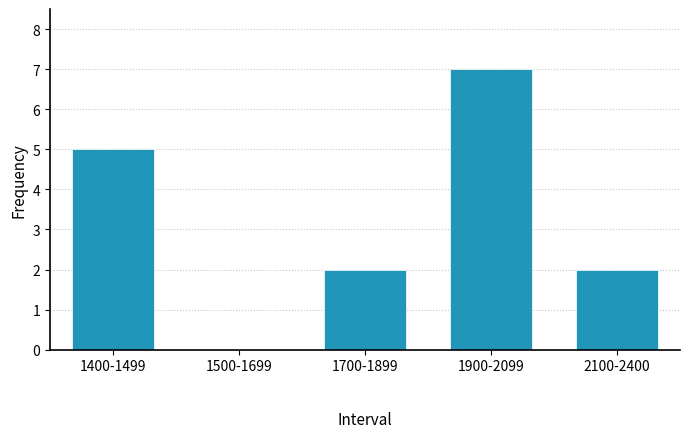

Reading left to right, transcribe all the data shown in this chart.

1400-1499=5	1500-1699=0	1700-1899=2	1900-2099=7	2100-2400=2